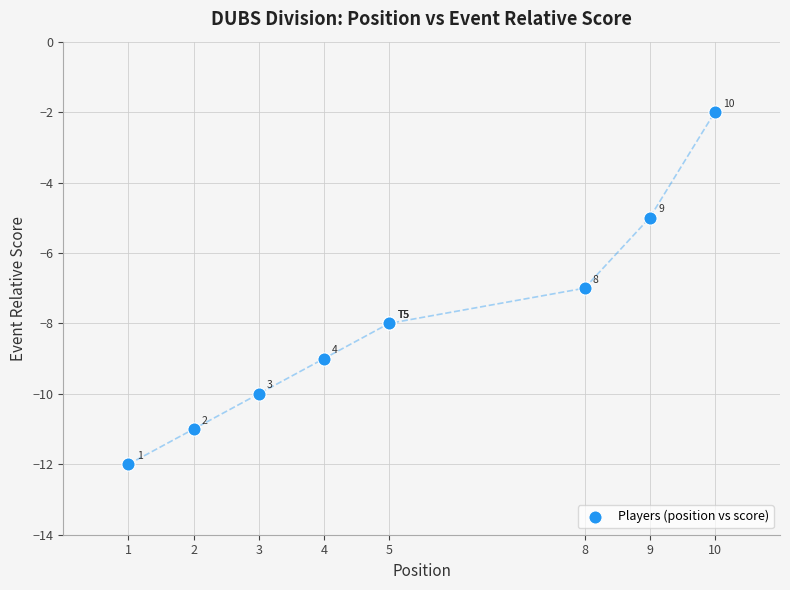

What Y value in the scatter plot is closest to -7?

-7